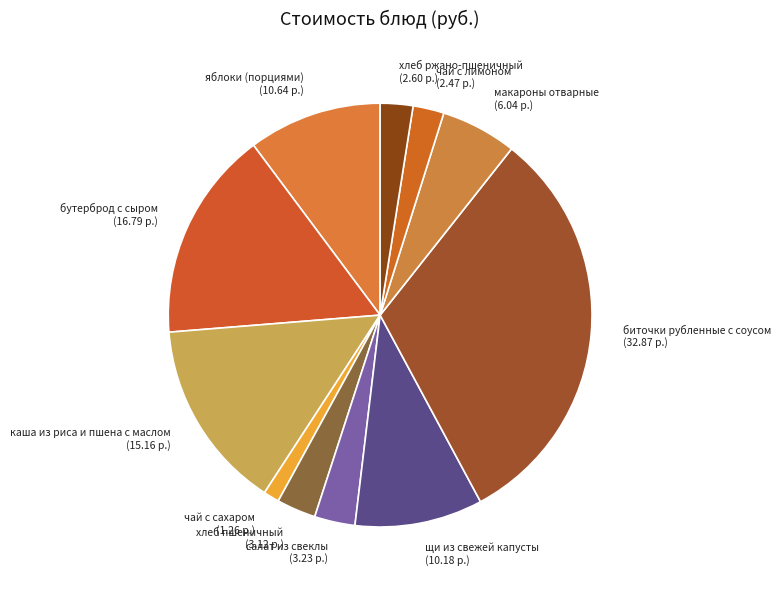

Does чай с лимоном represent more than half of the total?

No